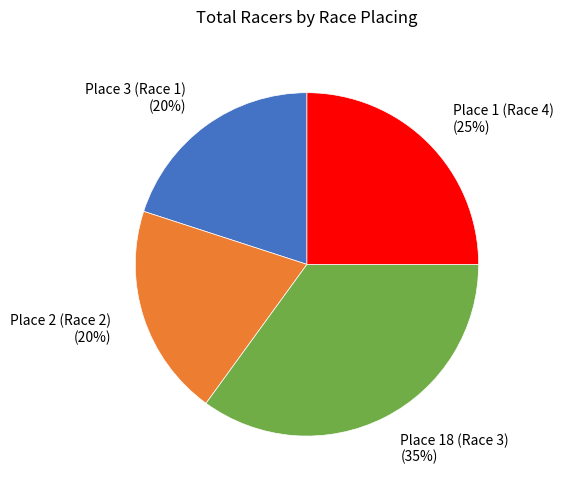

Is the sum of Place 2 (Race 2) (20%) and Place 3 (Race 1) (20%) greater than half?

No